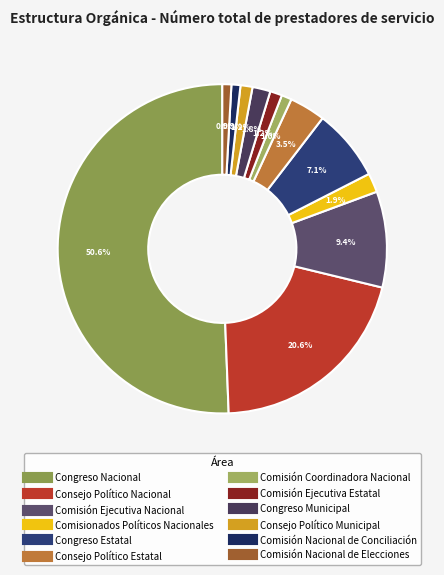

Rank the categories by value from lowest to highest.

Comisión Nacional de Conciliación, Comisión Nacional de Elecciones, Comisión Coordinadora Nacional, Comisión Ejecutiva Estatal, Consejo Político Municipal, Congreso Municipal, Comisionados Políticos Nacionales, Consejo Político Estatal, Congreso Estatal, Comisión Ejecutiva Nacional, Consejo Político Nacional, Congreso Nacional